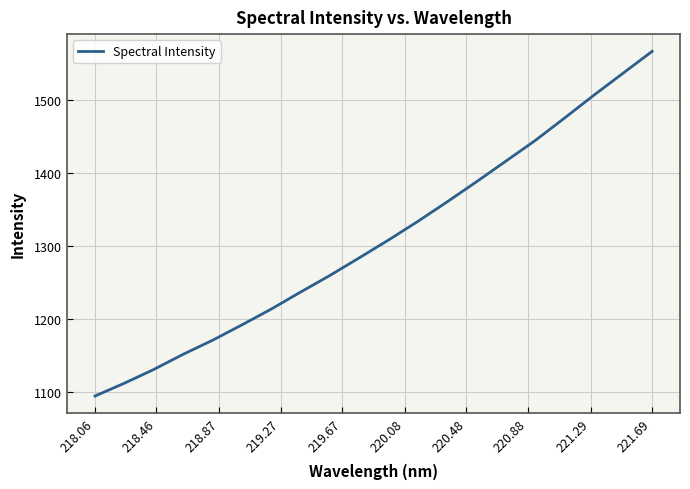

What is the maximum value shown in the chart?

1566.2